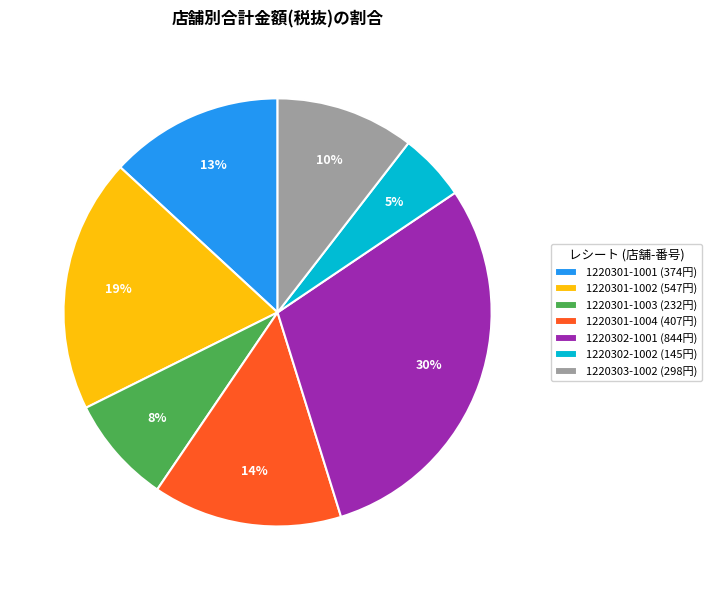

To the nearest percent, what percentage of the pie is 1220301-1003?

8%